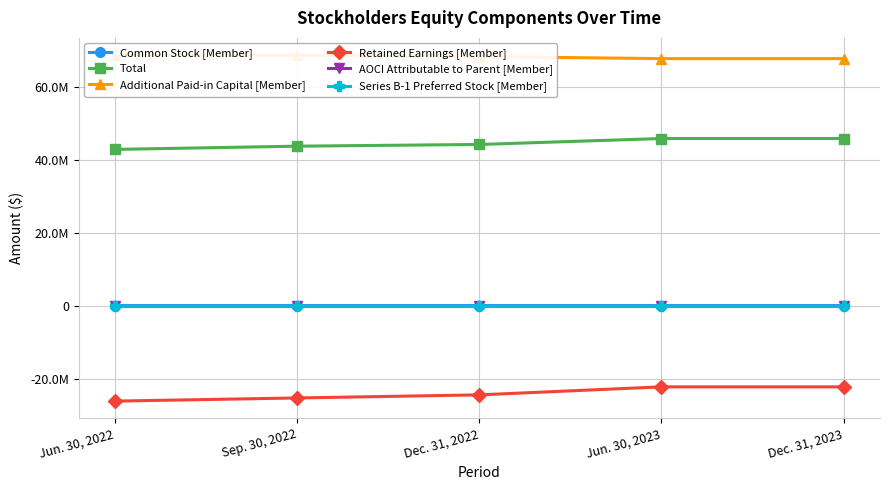

What is the label of the 5th point from the right?

Jun. 30, 2022